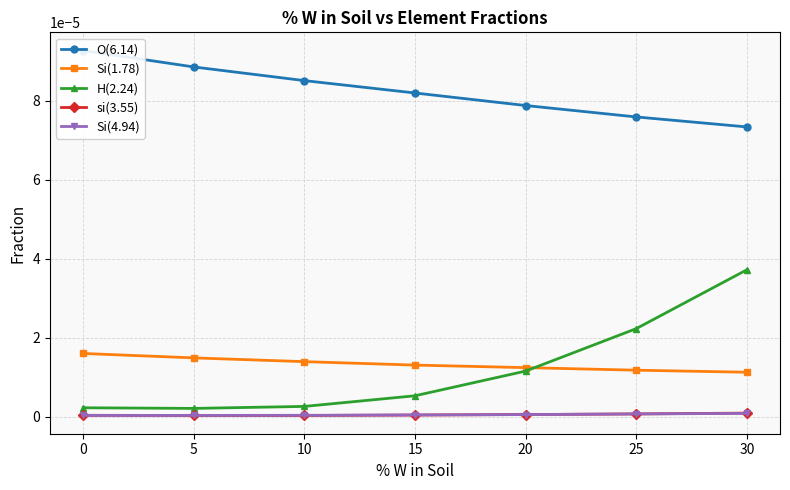

True or false: H(2.24) has a value of 0.0 at 25.

True